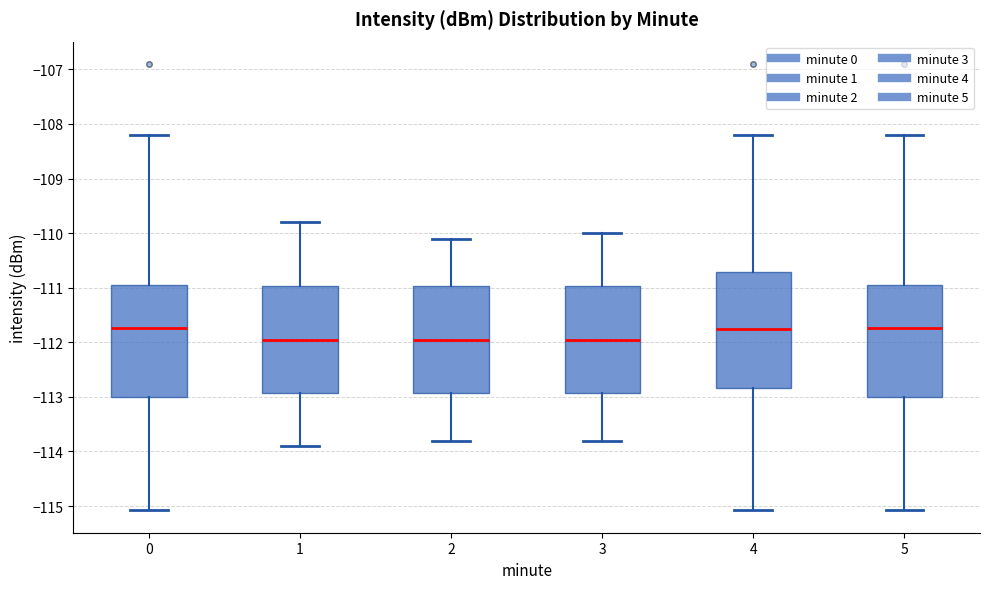

Reading left to right, read every box against the y-axis: the position of its median line, the range the box covers, and the ends of its whiskers. The values are not printed on the chart, so give them approximately, as read against the axis.

0: median -111.7, box -113.0 to -111.0, whiskers -115.1 to -108.2
1: median -111.9, box -112.9 to -111.0, whiskers -113.9 to -109.8
2: median -111.9, box -112.9 to -111.0, whiskers -113.8 to -110.1
3: median -111.9, box -112.9 to -111.0, whiskers -113.8 to -110.0
4: median -111.7, box -112.8 to -110.7, whiskers -115.1 to -108.2
5: median -111.7, box -113.0 to -111.0, whiskers -115.1 to -108.2